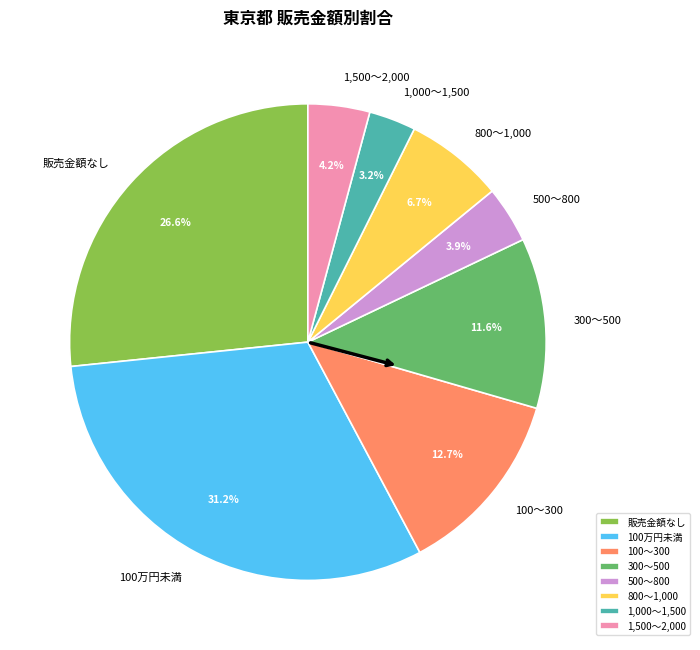

Is there any slice that represents more than half of the pie?

No